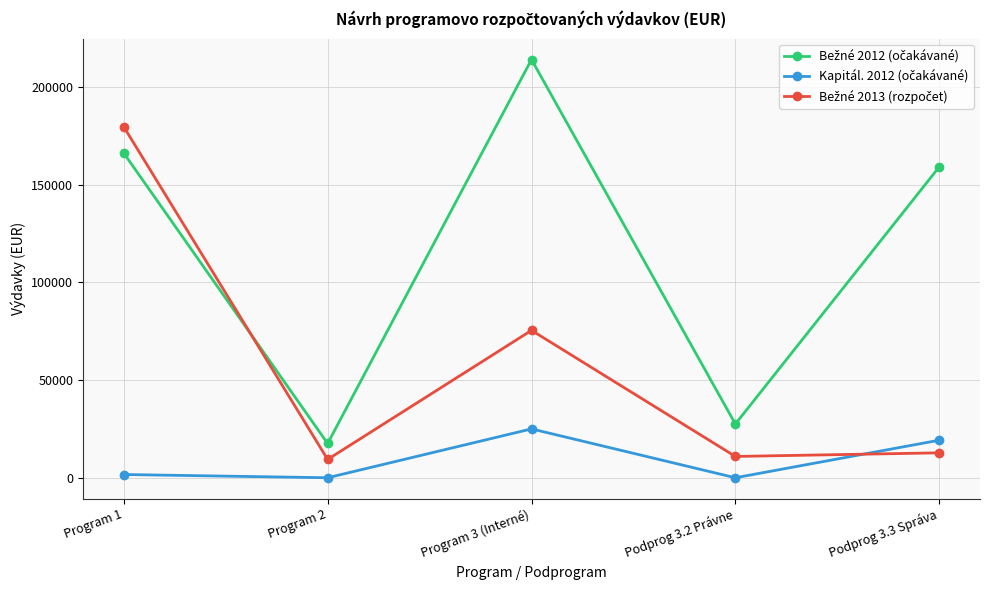

What is the difference between the highest and lowest values at Program 3 (Interné)?

188993.5